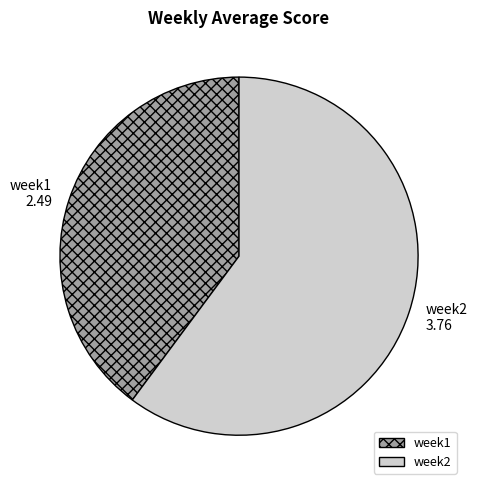

Count the number of slices in the pie.

2